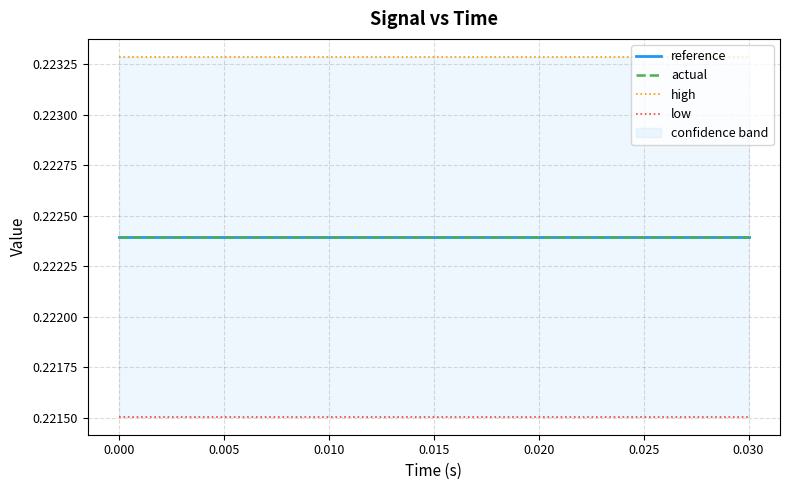

Reading left to right, transcribe all the data shown in this chart.

reference: 0.2	0.2	0.2	0.2	0.2	0.2	0.2	0.2	0.2	0.2	0.2	0.2	0.2	0.2	0.2	0.2
actual: 0.2	0.2	0.2	0.2	0.2	0.2	0.2	0.2	0.2	0.2	0.2	0.2	0.2	0.2	0.2	0.2
high: 0.2	0.2	0.2	0.2	0.2	0.2	0.2	0.2	0.2	0.2	0.2	0.2	0.2	0.2	0.2	0.2
low: 0.2	0.2	0.2	0.2	0.2	0.2	0.2	0.2	0.2	0.2	0.2	0.2	0.2	0.2	0.2	0.2